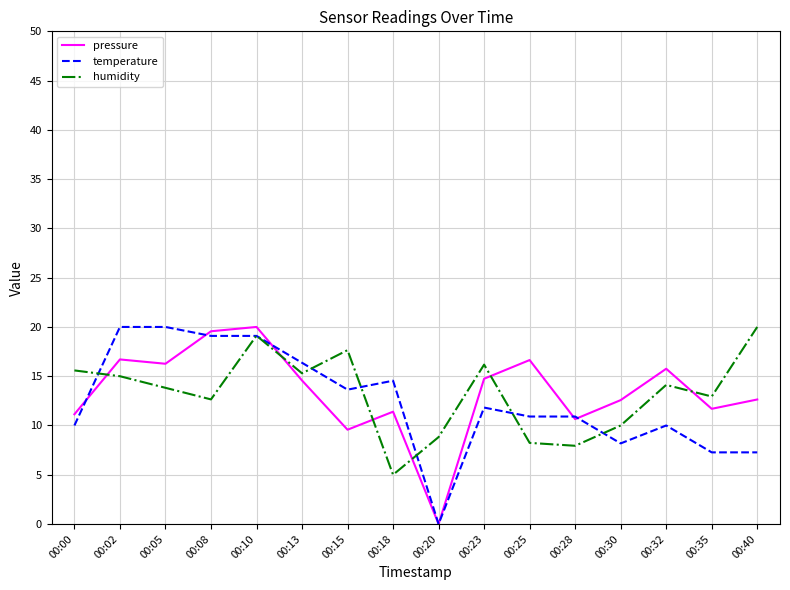

Does the chart have visible grid lines?

Yes